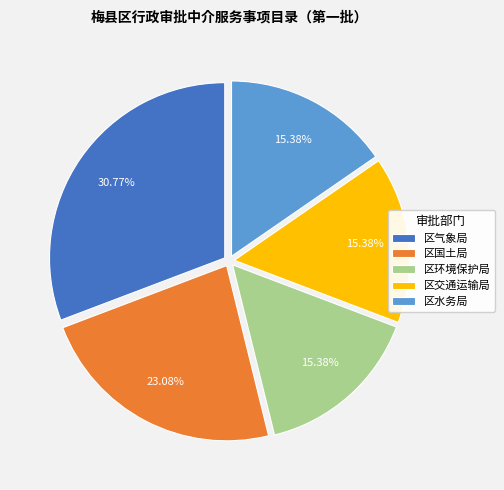

To the nearest percent, what is the difference between the 区交通运输局 and 区气象局 slice percentages?

15%